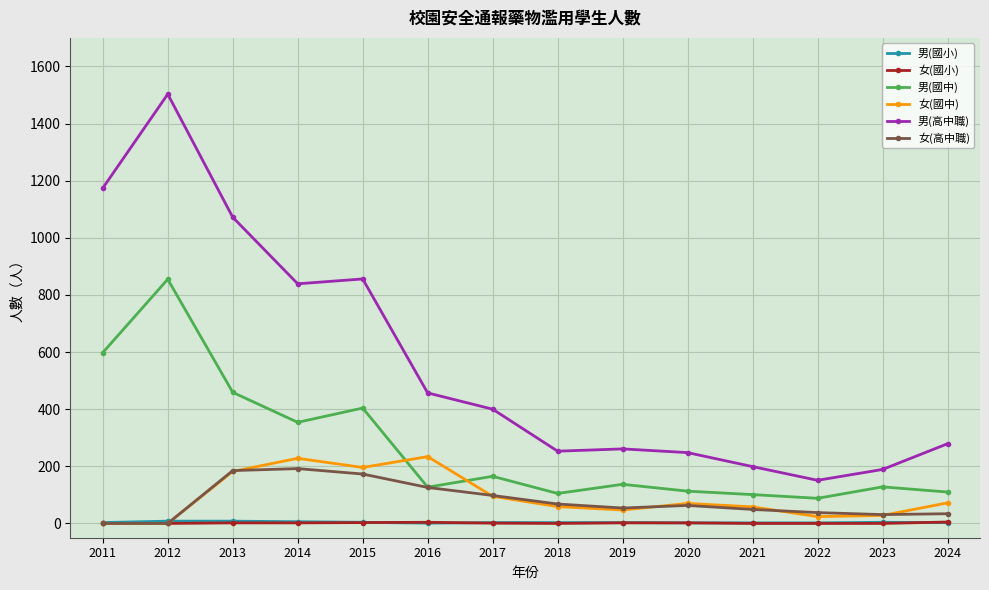

What is the greatest value displayed?

1503